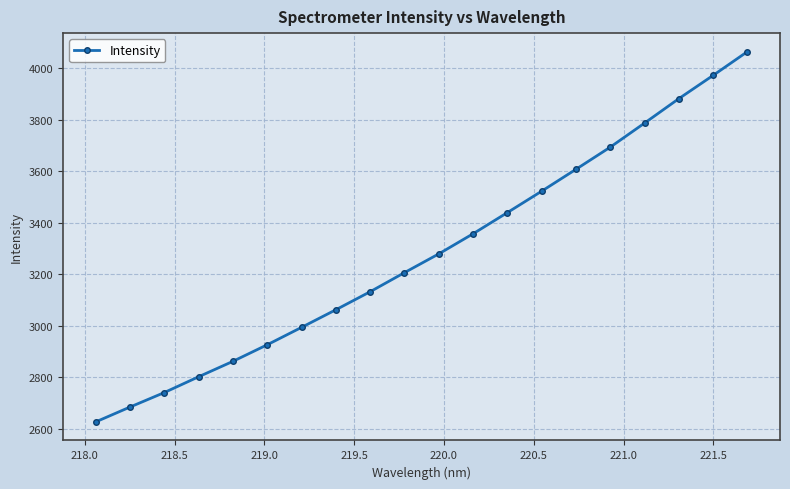

What is the value of the 17th point from the left?

3786.4